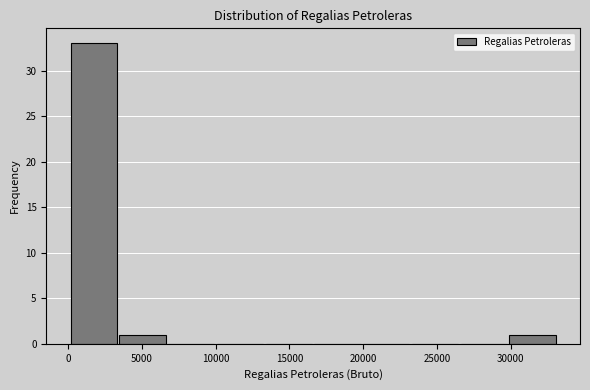

Reading left to right, list every bar in this chart as the range it spans on the x-axis followed by its height. Neither the bar edges nor the heights are printed on the chart, so give them approximately, as read against the axes.

0 to 3500: 33
3500 to 7000: 1
7000 to 10000: 0
10000 to 13500: 0
13500 to 16500: 0
16500 to 20000: 0
20000 to 23500: 0
23500 to 26500: 0
26500 to 30000: 0
30000 to 33000: 1